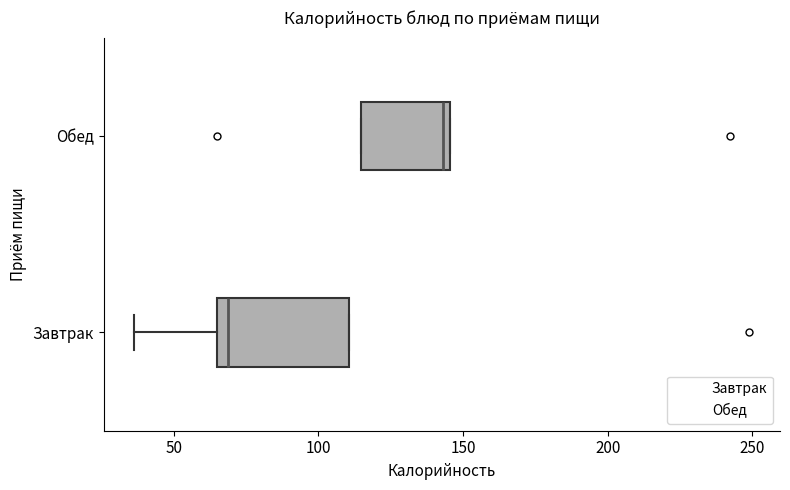

Reading bottom to top, read every box against the x-axis: the position of its median line, the range the box covers, and the ends of its whiskers. The values are not printed on the chart, so give them approximately, as read against the axis.

Завтрак: median 70, box 65 to 110, whiskers 35 to 110
Обед: median 145 (just left of the box's right edge), box 115 to 145, whiskers 115 to 145